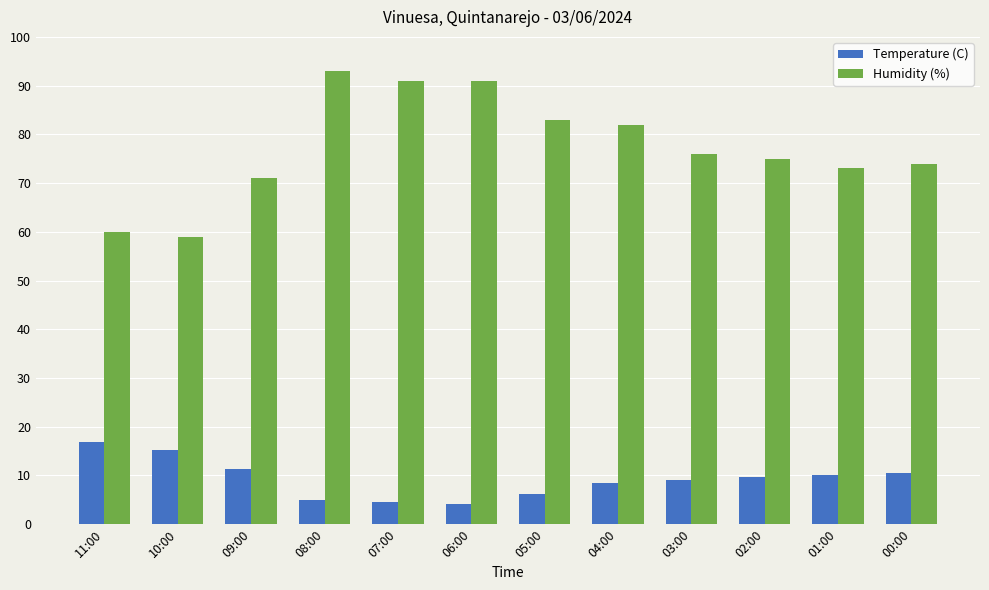

Are the bars grouped side by side (vs. stacked)?

Yes